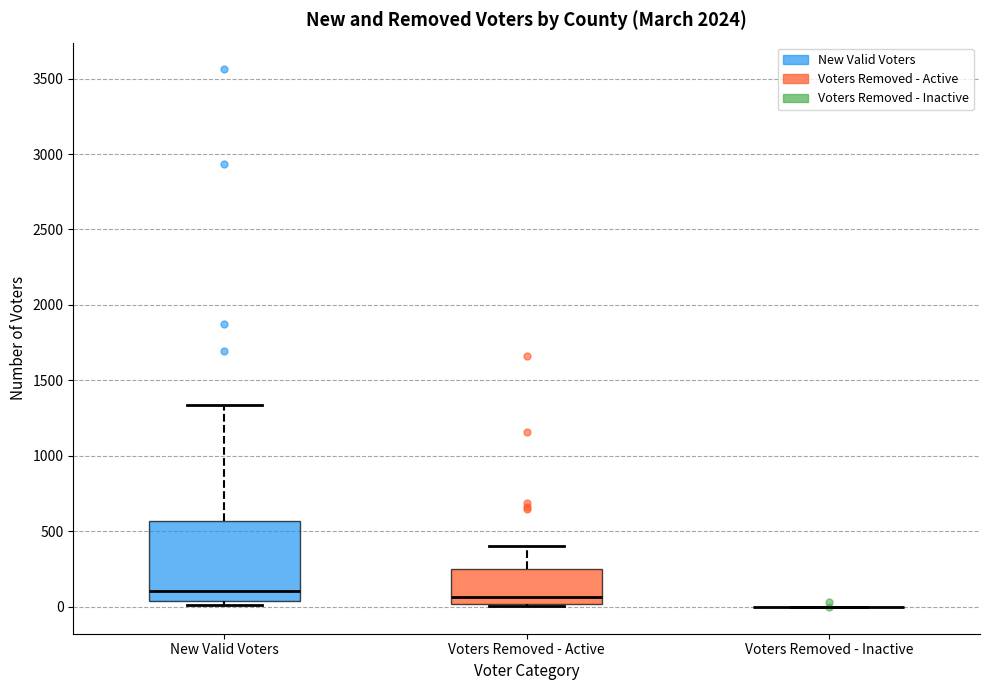

Which box is the tallest, from its lower edge to its upper edge?

New Valid Voters